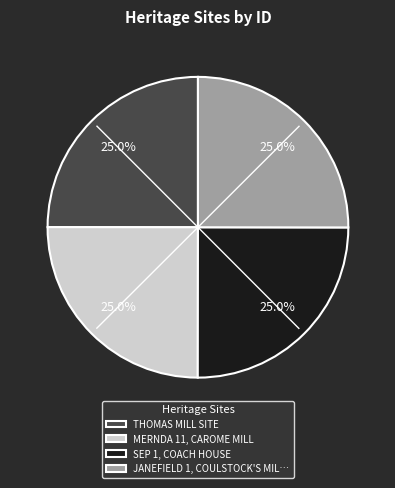

To the nearest percent, what percentage of the pie is SEP 1, COACH HOUSE?

25%